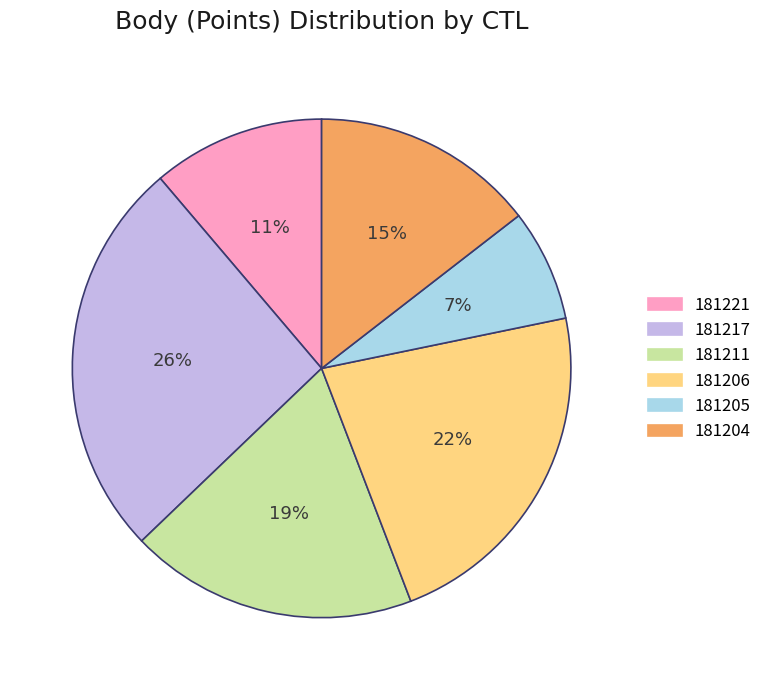

Does 181204 represent more than half of the total?

No